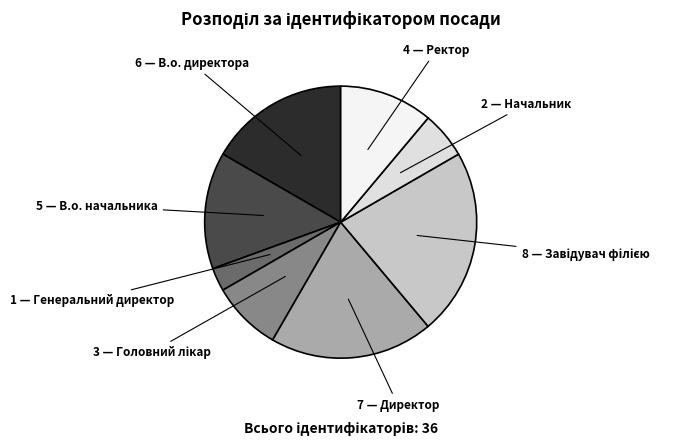

Does any single category account for the majority?

No